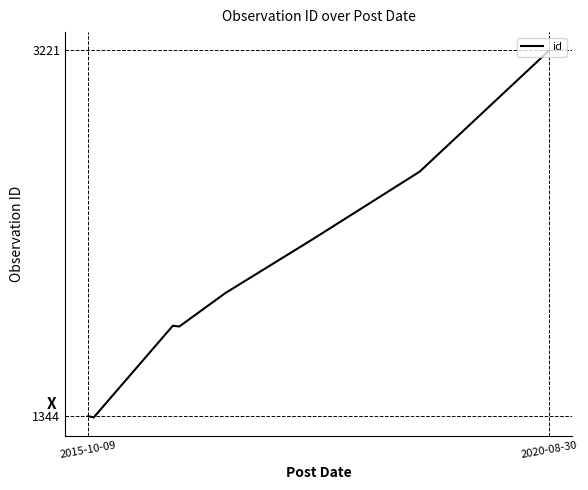

What is the difference between the maximum and minimum values?

1884